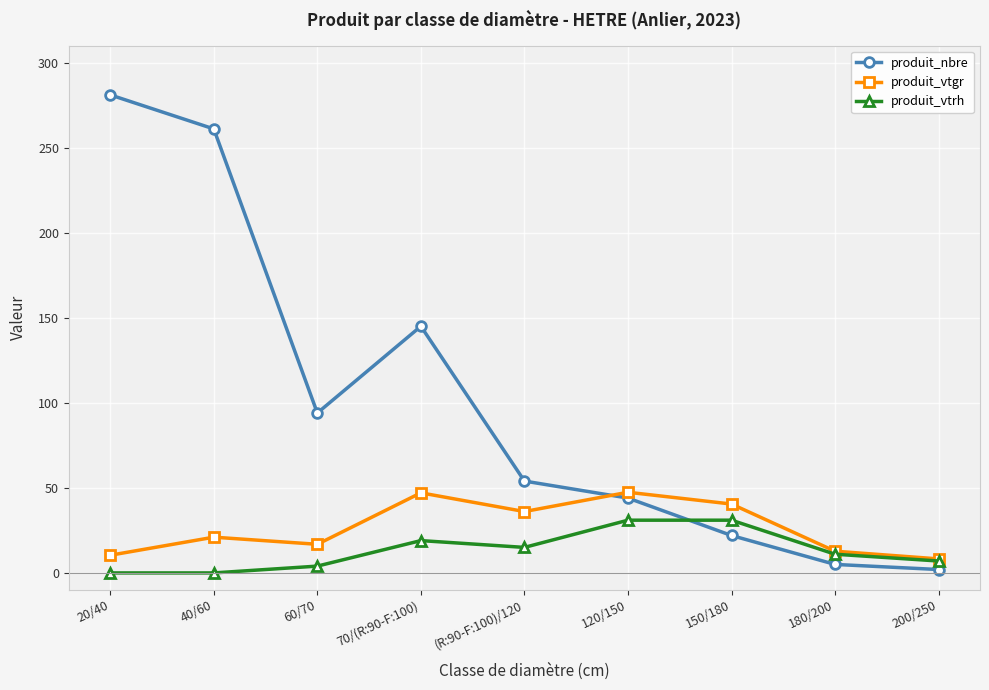

What is the label of the 7th point from the left?

150/180